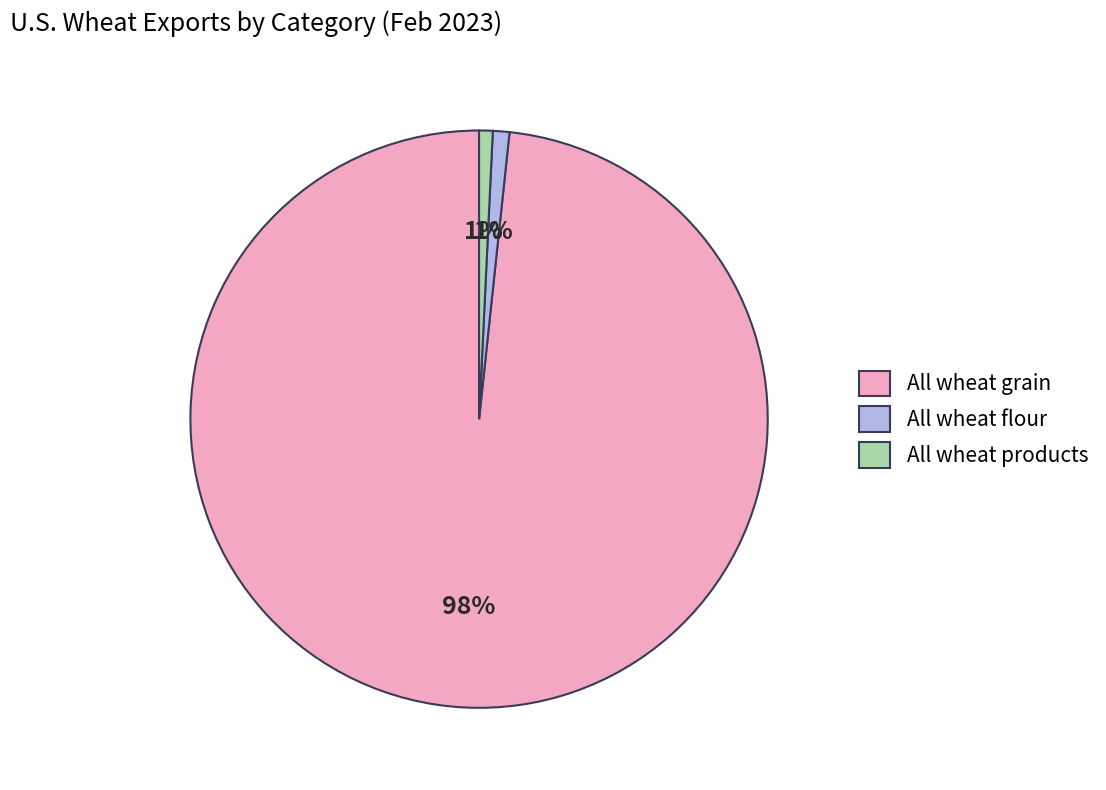

How many segments does this pie chart have?

3